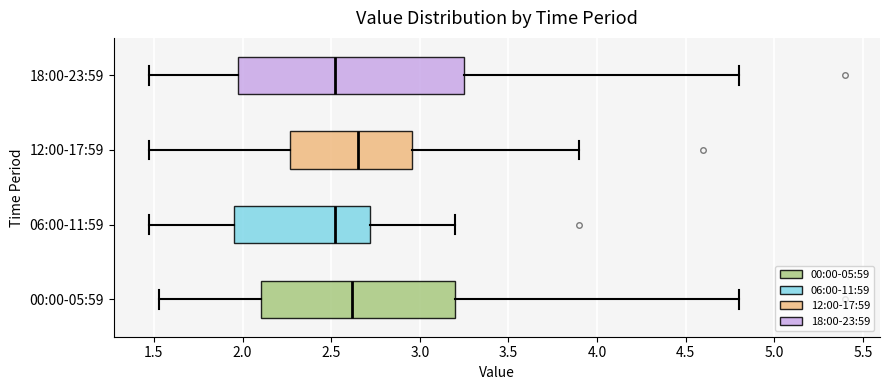

Reading bottom to top, transcribe this box plot: for each box, give where its median line is, the range the box spans, and where its two whiskers end, as read against the x-axis. The values are not printed on the chart, so give them approximately, as read against the axis.

00:00-05:59: median 2.60, box 2.10 to 3.20, whiskers 1.55 to 4.80
06:00-11:59: median 2.50, box 1.95 to 2.70, whiskers 1.45 to 3.20
12:00-17:59: median 2.65, box 2.25 to 2.95, whiskers 1.45 to 3.90
18:00-23:59: median 2.50, box 2.00 to 3.25, whiskers 1.45 to 4.80